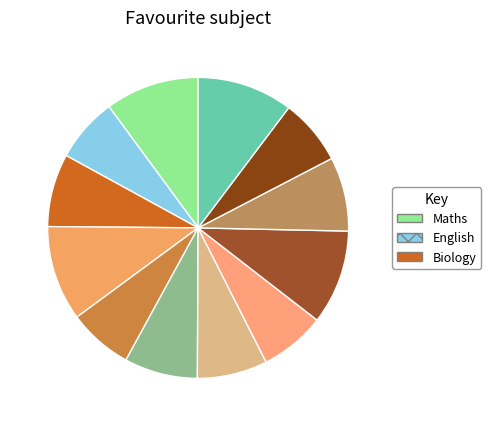

What is the smallest slice in the pie chart?

2